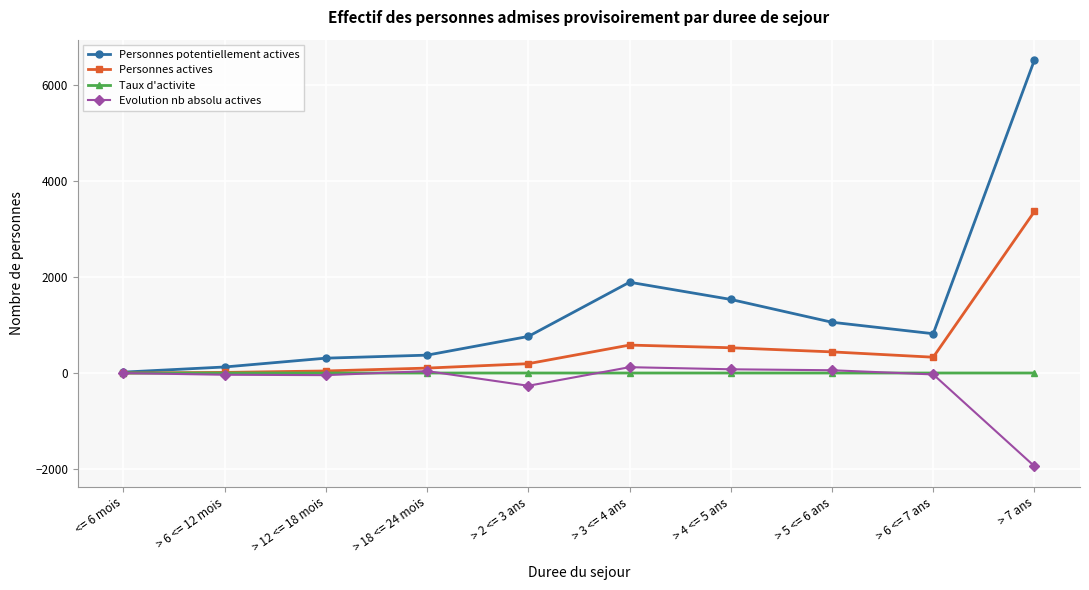

What is the maximum value shown in the chart?

6529.0